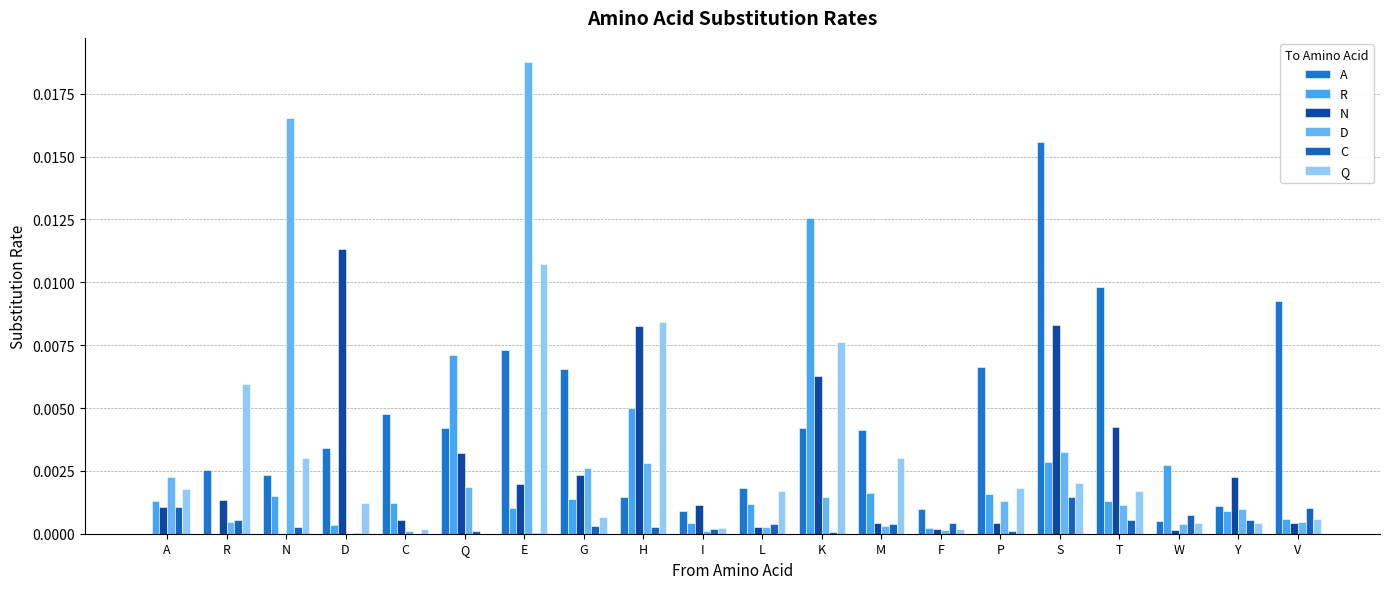

Which has a higher value, A or L?

L